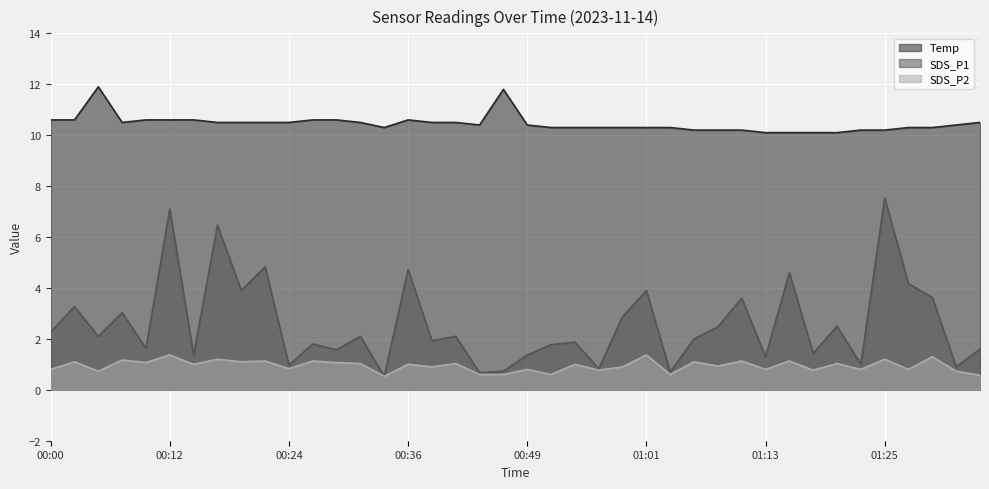

Does the chart display data point markers on the line(s)?

No